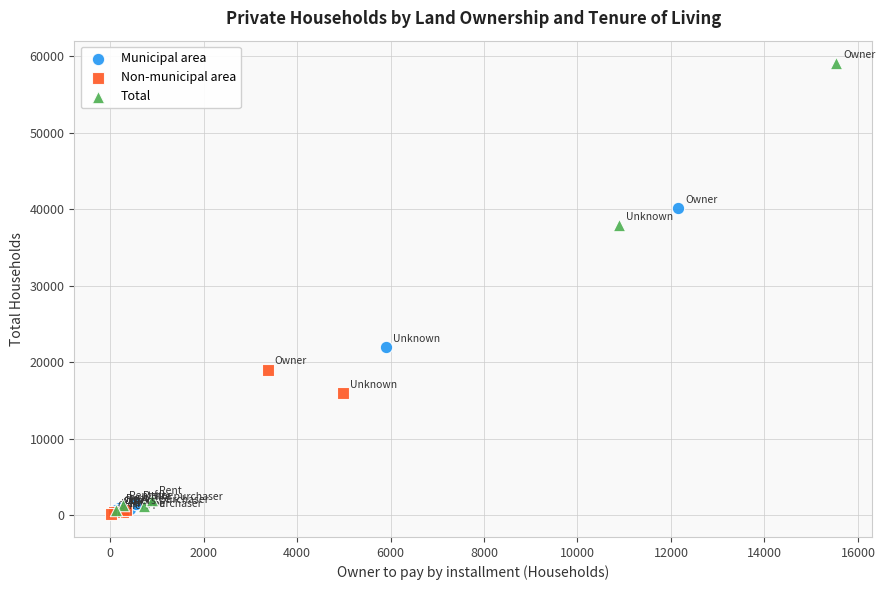

Which series has the largest Y range (max minus min)?

Total